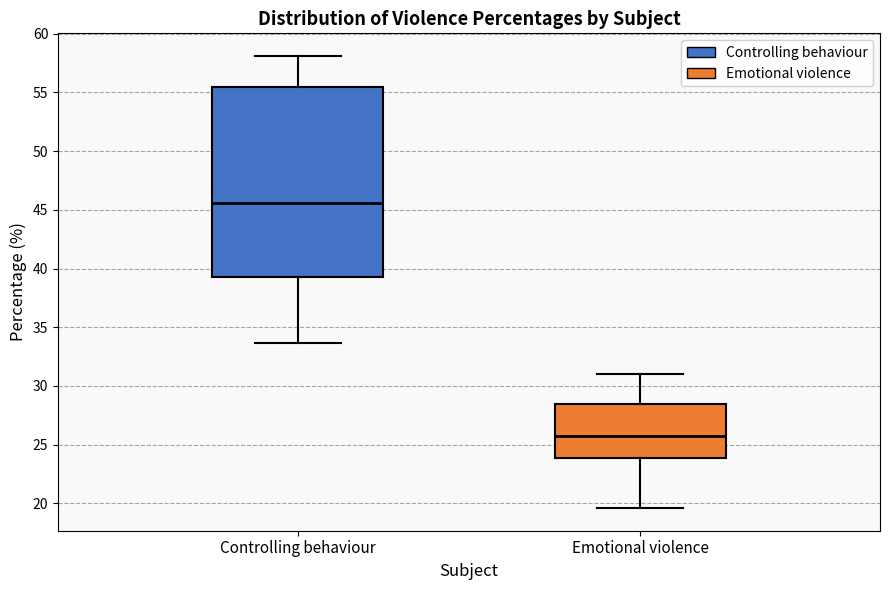

Which box has the highest median line?

Controlling behaviour